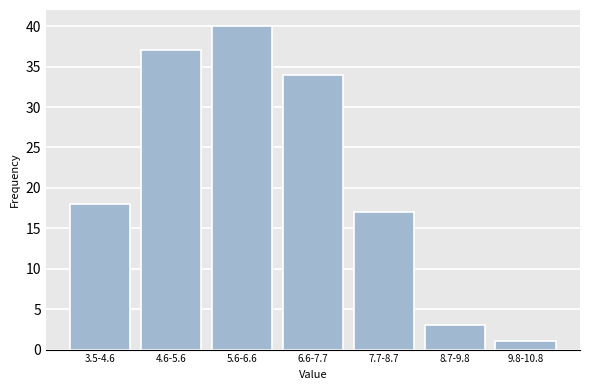

Reading left to right, list all the values displayed in this chart.

3.5-4.6=18	4.6-5.6=37	5.6-6.6=40	6.6-7.7=34	7.7-8.7=17	8.7-9.8=3	9.8-10.8=1